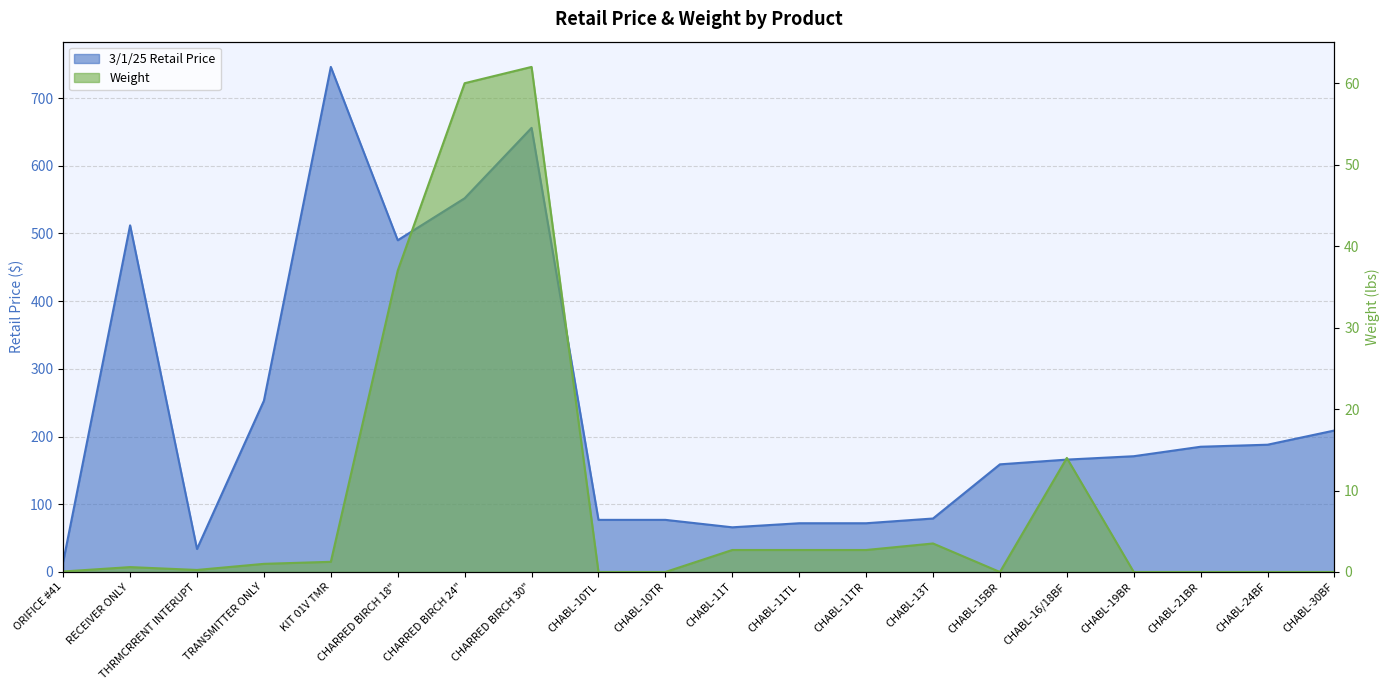

Which label corresponds to the smallest value in the chart?

CHABL-10TL